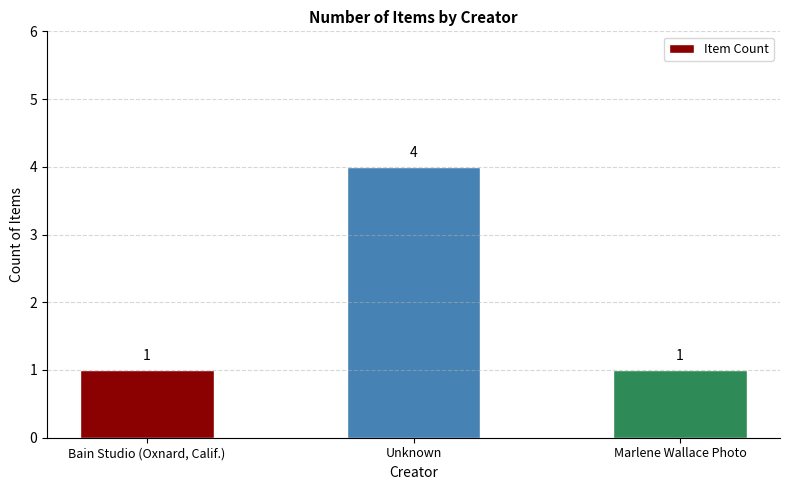

How many series are shown in this chart?

1